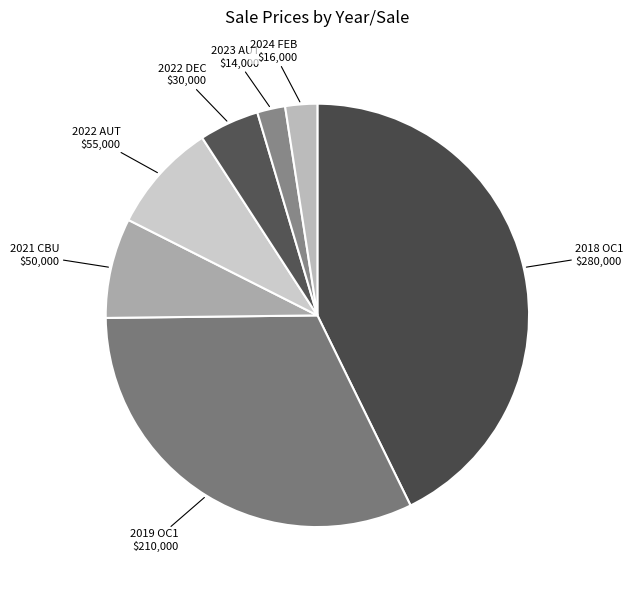

Which category has the biggest portion of the pie?

2018 OC1